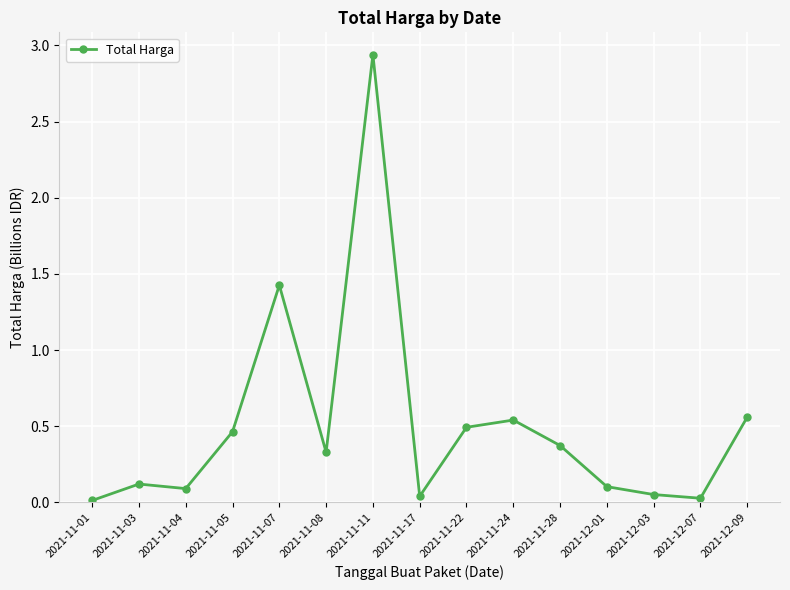

Is it true that the value at 2021-11-24 is 0.8?

False